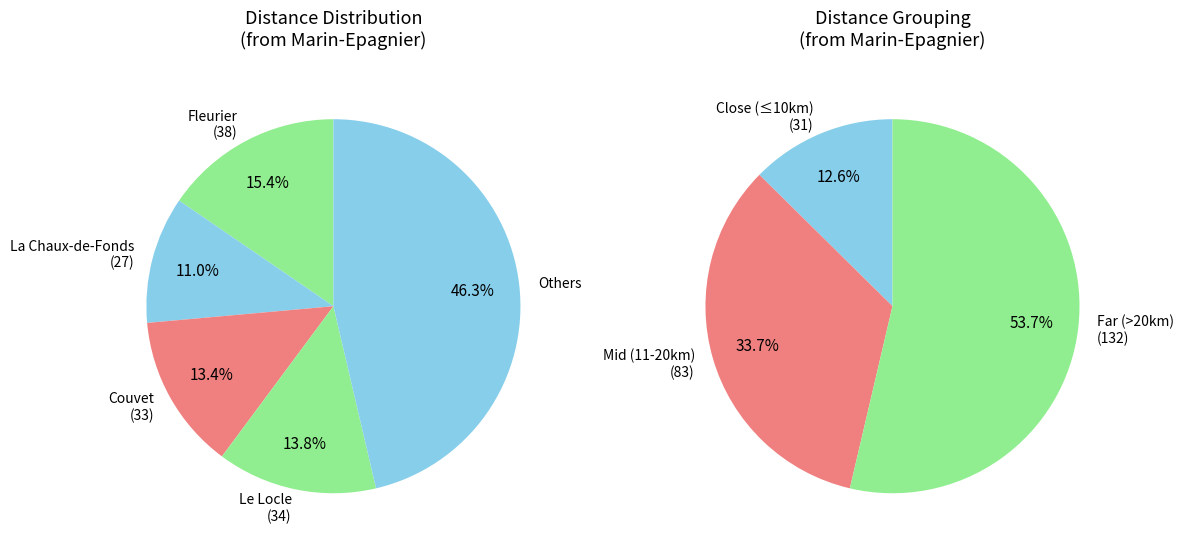

The Peseux slice represents 1% of the pie. True or false?

False